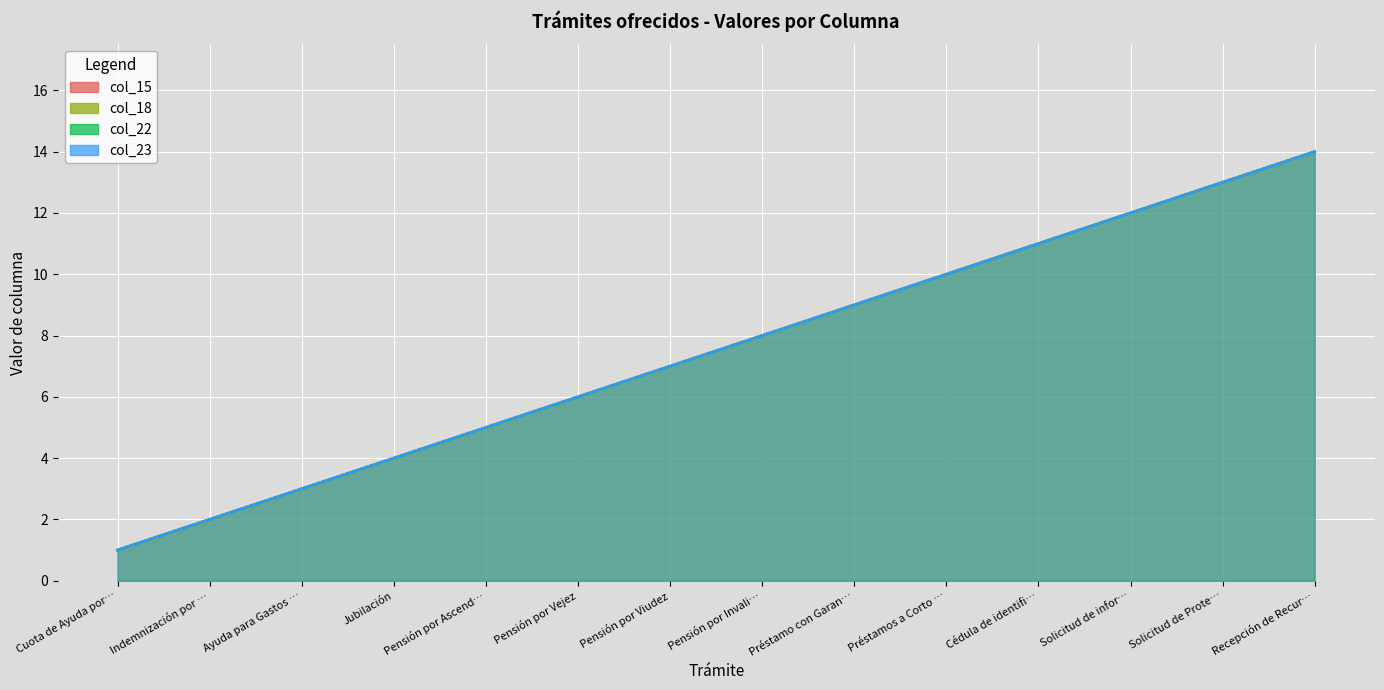

The value of col_23 at Solicitud de infor… is 12. True or false?

True